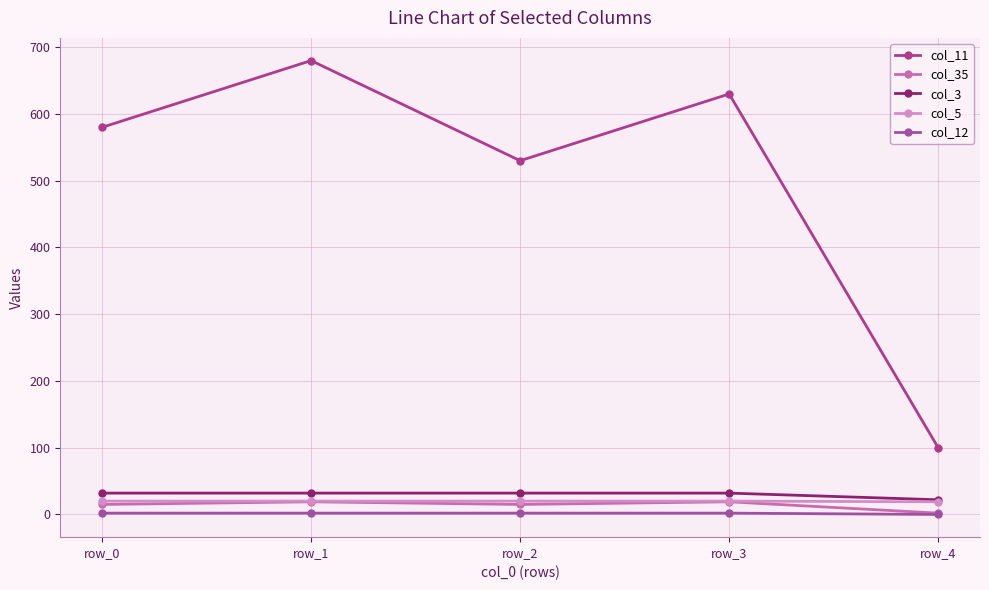

Is the value of col_12 at row_1 greater than the value of col_35 at row_3?

No